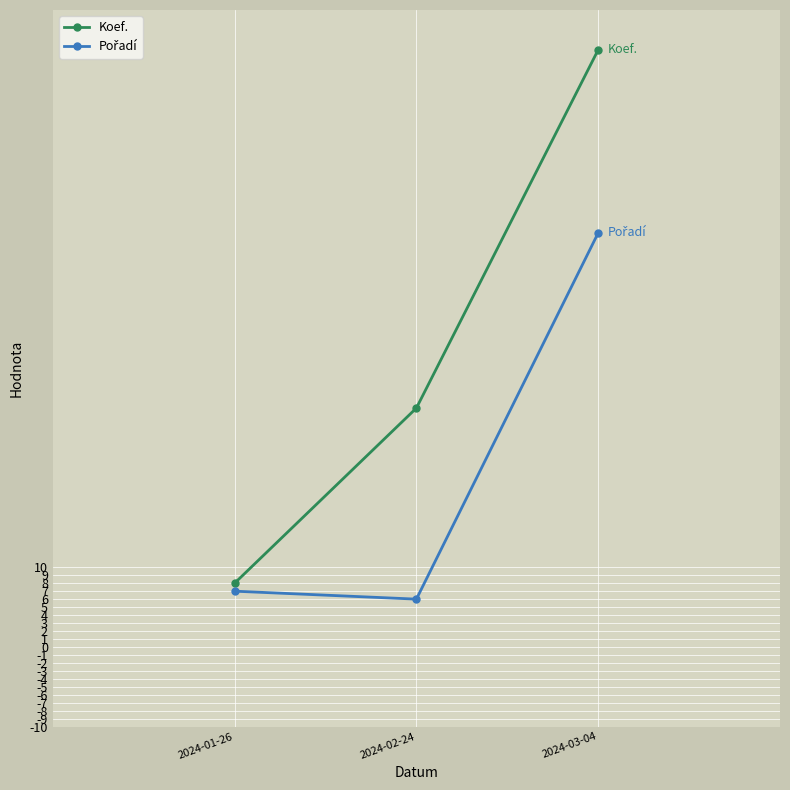

True or false: Koef. has a value of 5 at 2024-01-26.

False